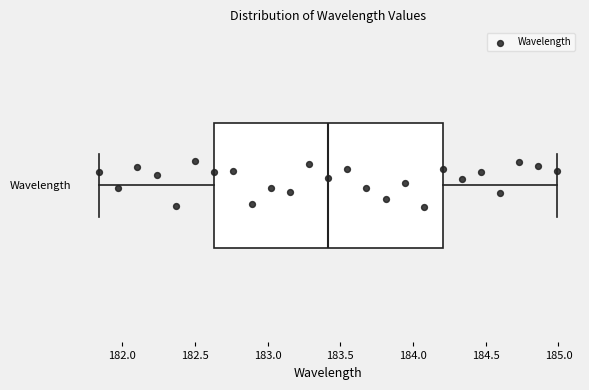

Read this box plot against the x-axis: the position of the median line, the range covered by the box, and the ends of both whiskers. The values are not printed on the chart, so give them approximately, as read against the axis.

median 183.40, box 182.65 to 184.20, whiskers 181.85 to 185.00